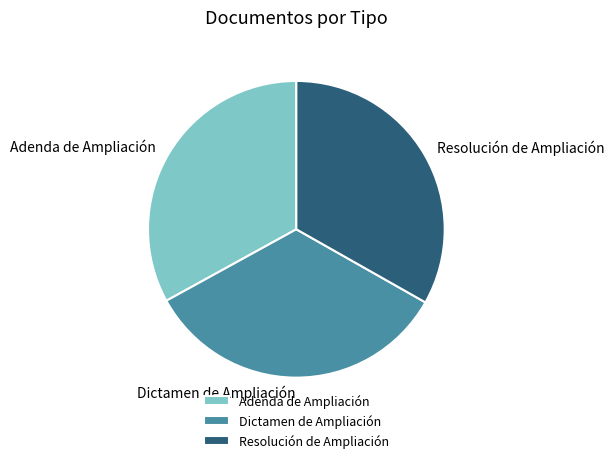

The Adenda de Ampliación slice represents 33% of the pie. True or false?

True